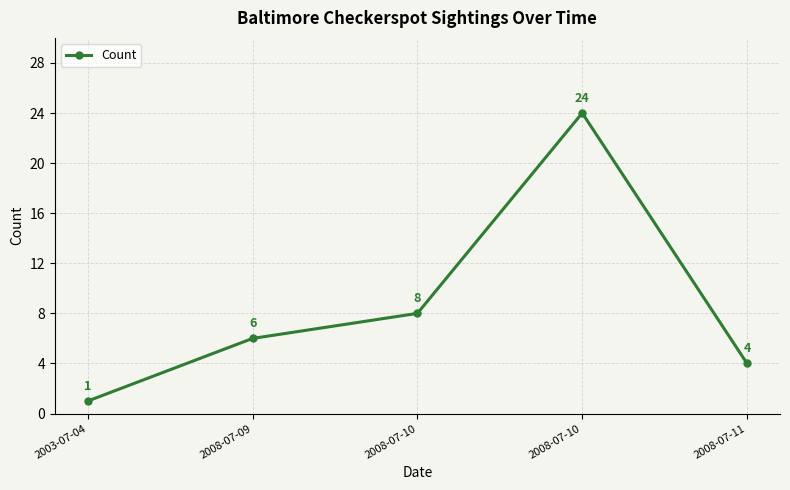

Does the chart display data point markers on the line(s)?

Yes